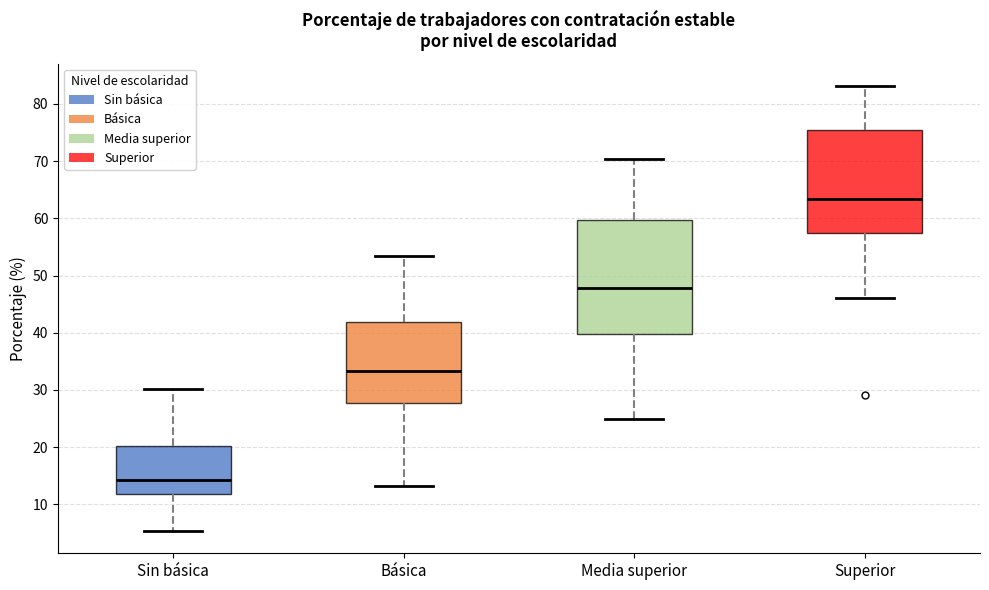

Reading left to right, transcribe this box plot: for each box, give where its median line is, the range the box spans, and where its two whiskers end, as read against the y-axis. The values are not printed on the chart, so give them approximately, as read against the axis.

Sin básica: median 14, box 12 to 20, whiskers 5 to 30
Básica: median 33, box 28 to 42, whiskers 13 to 53
Media superior: median 48, box 40 to 60, whiskers 25 to 70
Superior: median 63, box 58 to 75, whiskers 46 to 83